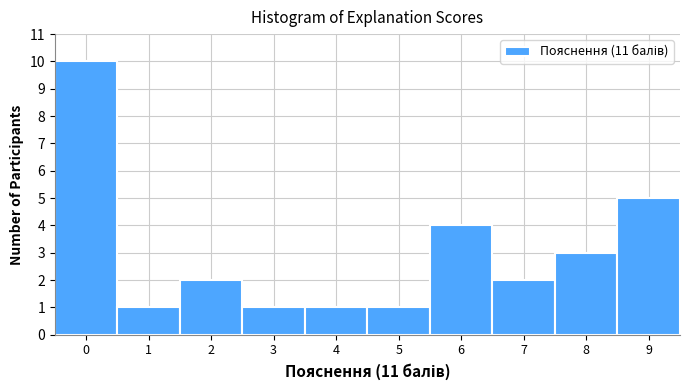

Reading left to right, list every bar in this chart as the range it spans on the x-axis followed by its height. The values are not printed on the chart, so give them approximately, as read against the axis.

-0.5 to 0.5: 10
0.5 to 1.5: 1
1.5 to 2.5: 2
2.5 to 3.5: 1
3.5 to 4.5: 1
4.5 to 5.5: 1
5.5 to 6.5: 4
6.5 to 7.5: 2
7.5 to 8.5: 3
8.5 to 9.5: 5